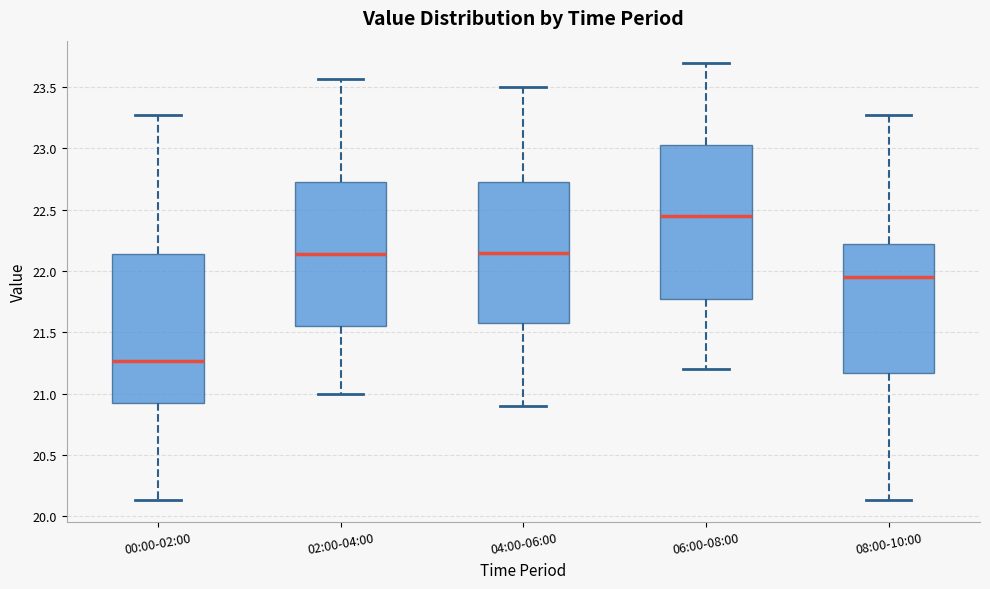

Reading left to right, transcribe this box plot: for each box, give where its median line is, the range the box spans, and where its two whiskers end, as read against the y-axis. The values are not printed on the chart, so give them approximately, as read against the axis.

00:00-02:00: median 21.25, box 20.95 to 22.15, whiskers 20.15 to 23.25
02:00-04:00: median 22.15, box 21.55 to 22.75, whiskers 21.00 to 23.55
04:00-06:00: median 22.15, box 21.60 to 22.75, whiskers 20.90 to 23.50
06:00-08:00: median 22.45, box 21.80 to 23.05, whiskers 21.20 to 23.70
08:00-10:00: median 21.95, box 21.15 to 22.20, whiskers 20.15 to 23.25